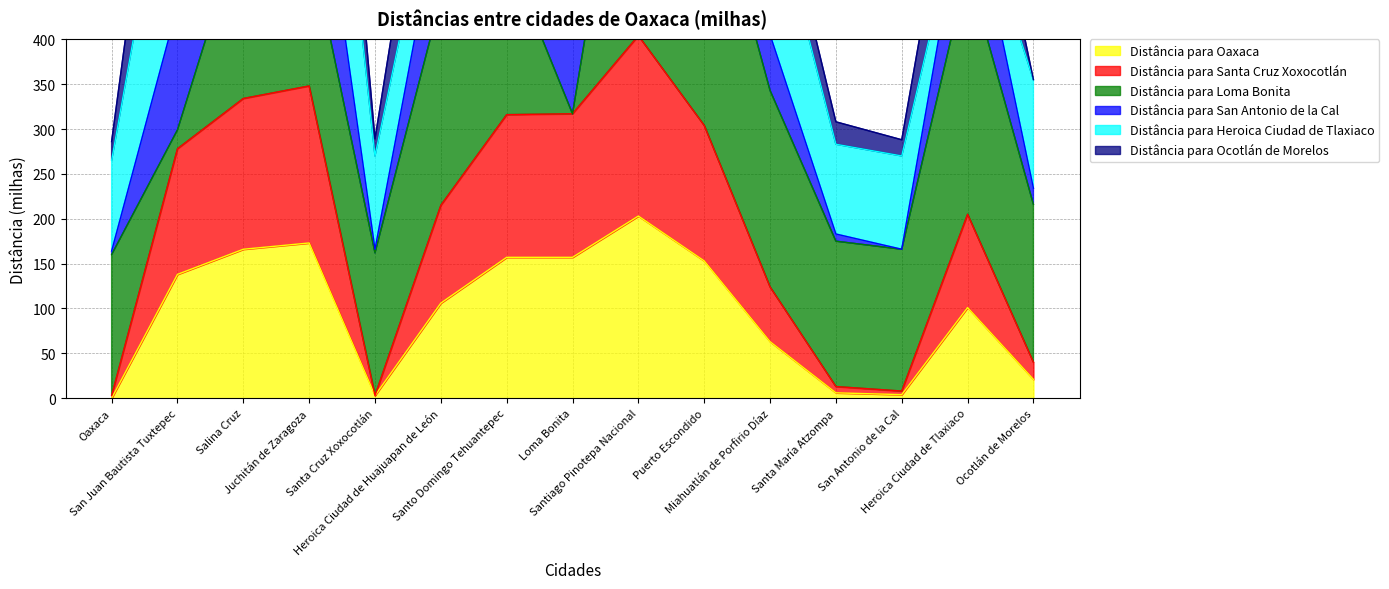

Between Santa Cruz Xoxocotlán and Heroica Ciudad de Tlaxiaco, which is larger?

Heroica Ciudad de Tlaxiaco